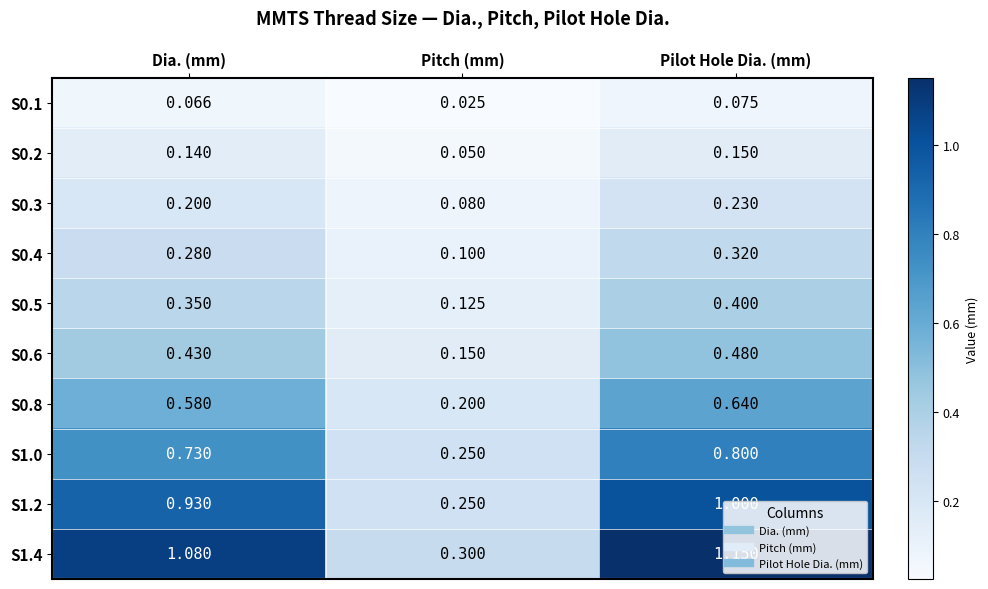

List the series in order of their peak value, lowest first.

S0.1, S0.2, S0.3, S0.4, S0.5, S0.6, S0.8, S1.0, S1.2, S1.4